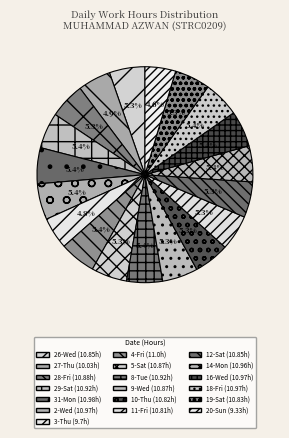

What percentage is the 16-Wed slice, to the nearest percent?

5%